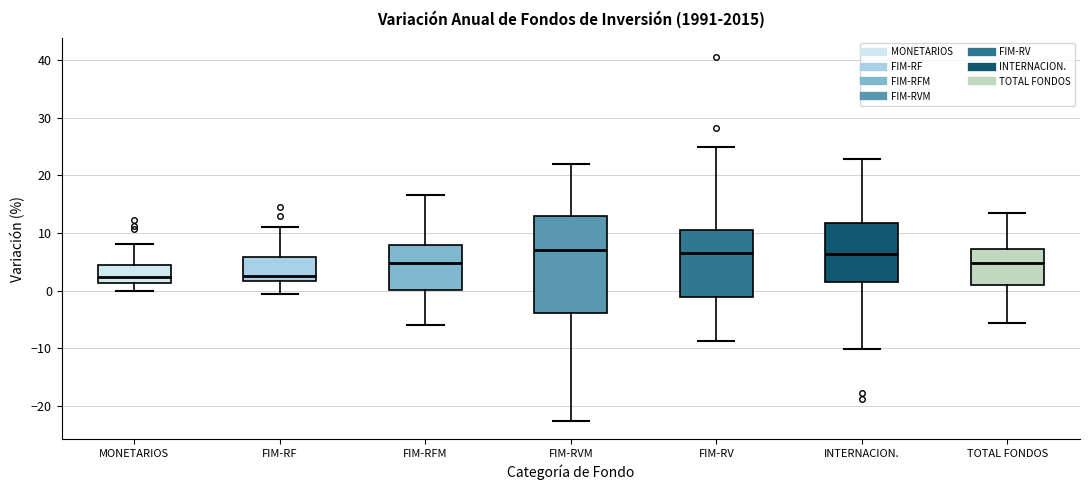

Reading left to right, transcribe this box plot: for each box, give where its median line is, the range the box spans, and where its two whiskers end, as read against the y-axis. The values are not printed on the chart, so give them approximately, as read against the axis.

MONETARIOS: median 2, box 1 to 4, whiskers 0 to 8
FIM-RF: median 3, box 2 to 6, whiskers 0 to 11
FIM-RFM: median 5, box 0 to 8, whiskers -6 to 17
FIM-RVM: median 7, box -4 to 13, whiskers -23 to 22
FIM-RV: median 7, box -1 to 10, whiskers -9 to 25
INTERNACION.: median 6, box 2 to 12, whiskers -10 to 23
TOTAL FONDOS: median 5, box 1 to 7, whiskers -6 to 13